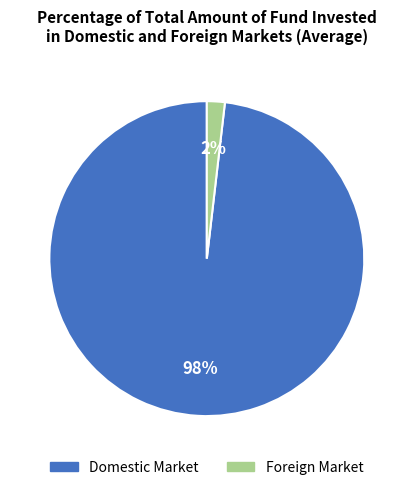

To the nearest percent, what is the average slice percentage?

50%